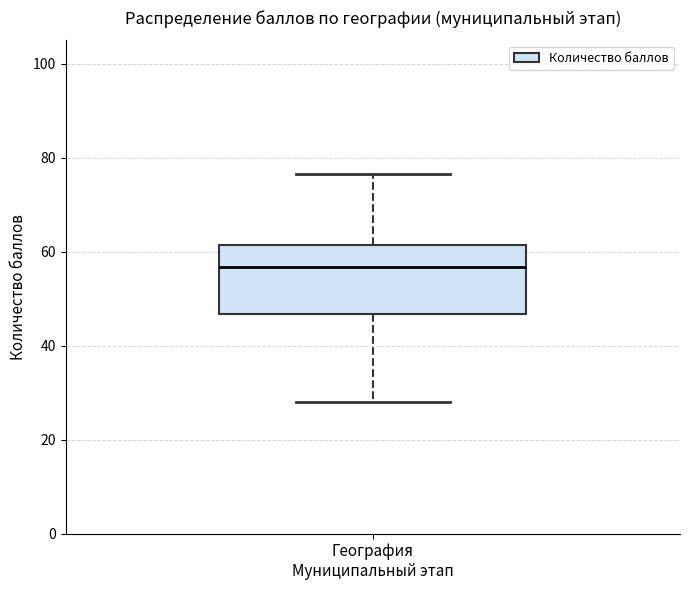

Transcribe this box plot: give where the median line is, the range the box spans, and where the two whiskers end, as read against the y-axis. The values are not printed on the chart, so give them approximately, as read against the axis.

median 56, box 46 to 62, whiskers 28 to 76